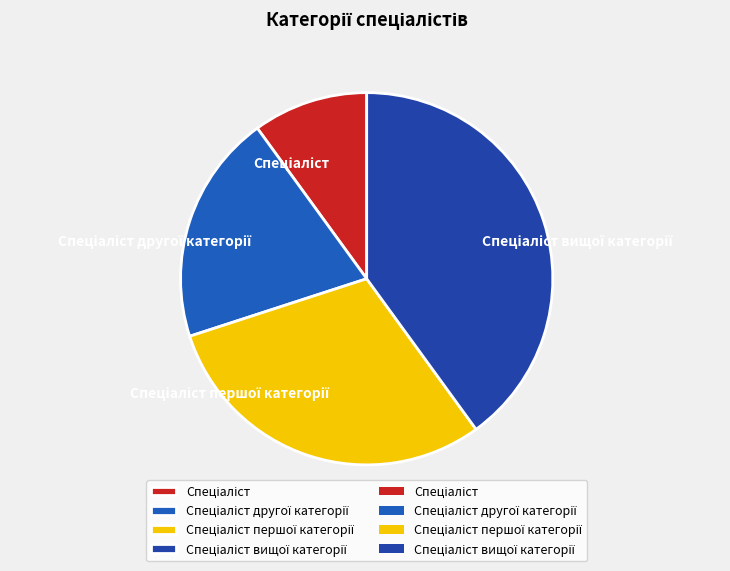

Does any single category account for the majority?

No